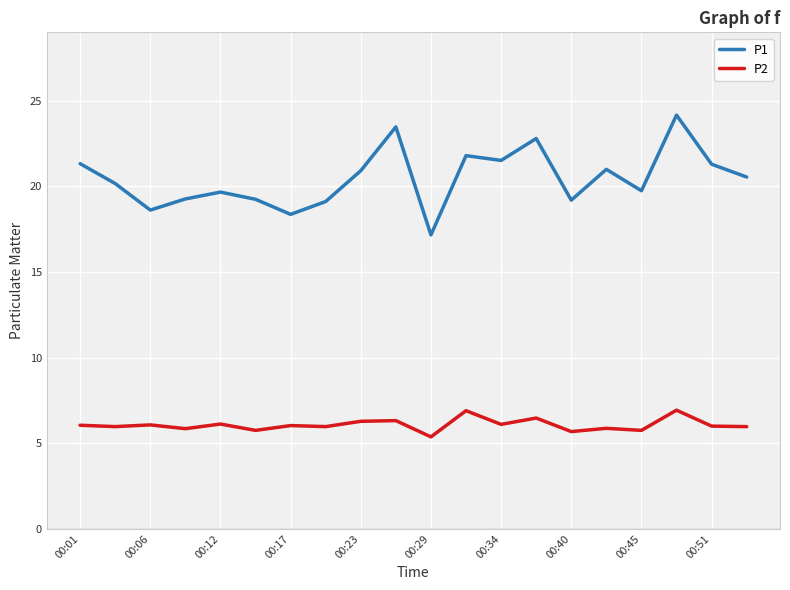

True or false: P2 and P1 intersect in this chart.

False